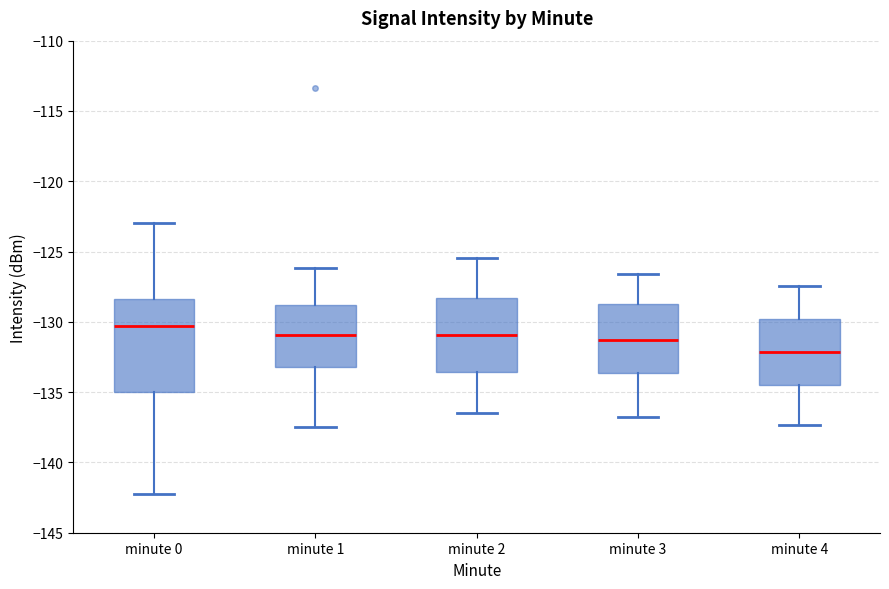

Which box is the tallest, from its lower edge to its upper edge?

minute 0